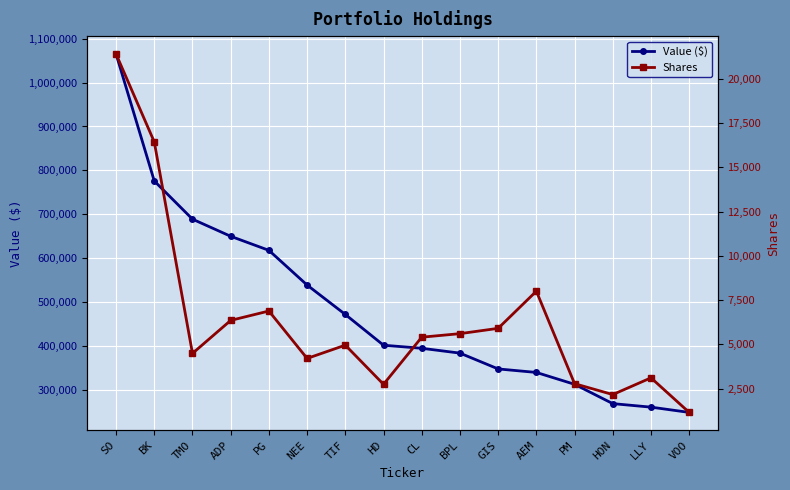

Reading left to right, what are all the values shown in this chart?

Value ($): 1065000	776000	689000	650000	618000	539000	472000	402000	395000	384000	348000	340000	313000	269000	261000	249000
Shares: 21400	16435	4484	6349	6879	4200	4950	2737	5400	5600	5900	8000	2774	2158	3104	1150